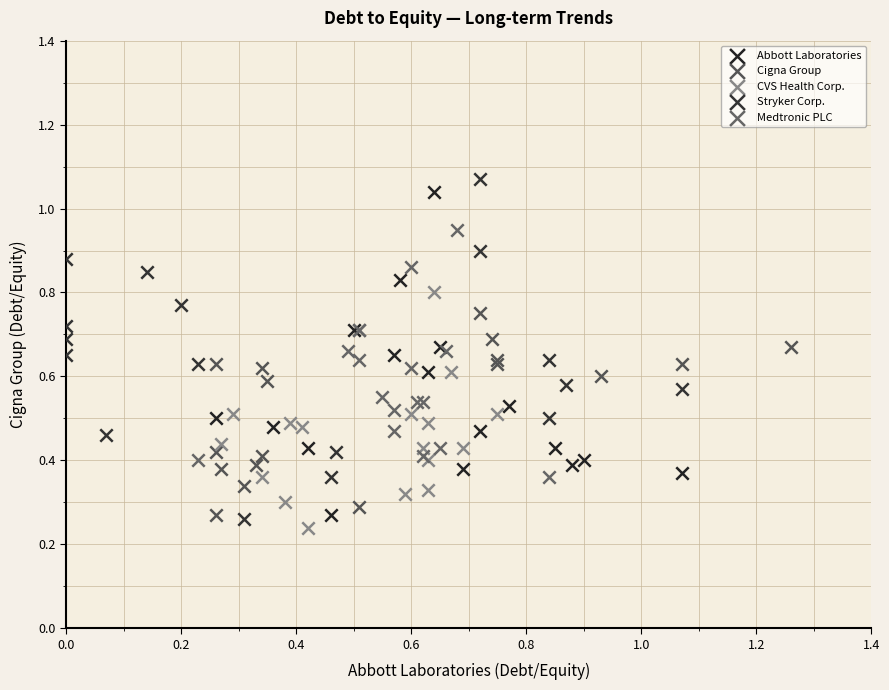

Which series reaches the minimum Y coordinate?

CVS Health Corp.